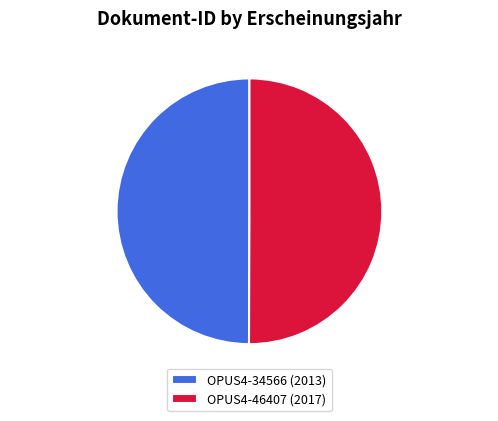

Approximately how many times larger is the value at OPUS4-34566 compared to OPUS4-46407?

1.0